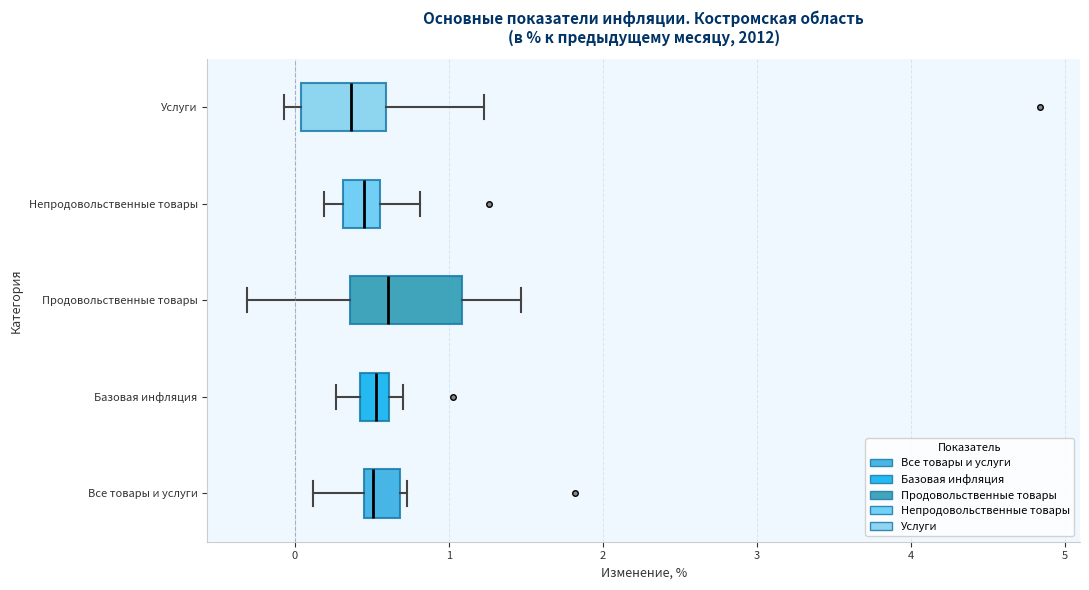

Where does the right whisker of the box for Услуги end on the x-axis? The values are not printed on the chart, so give them approximately, as read against the axis.

1.2